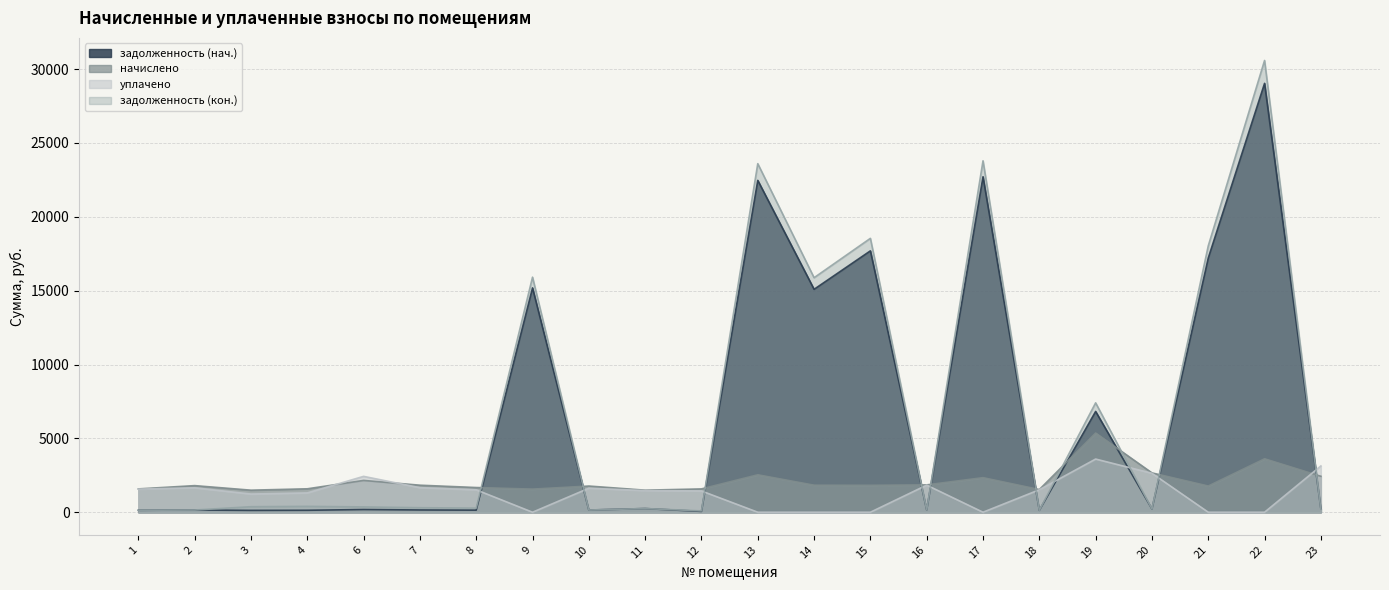

List the labels in order of задолженность (кон.) value, largest first.

22, 17, 13, 15, 21, 9, 14, 19, 4, 3, 6, 7, 8, 11, 20, 23, 16, 2, 10, 1, 18, 12